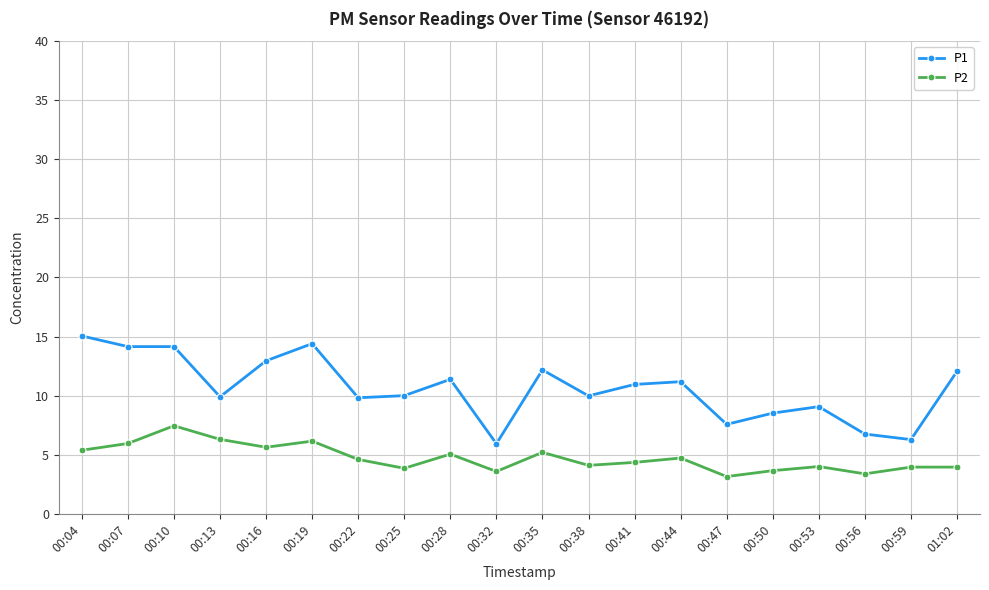

What are all the series names shown in the legend?

P1, P2